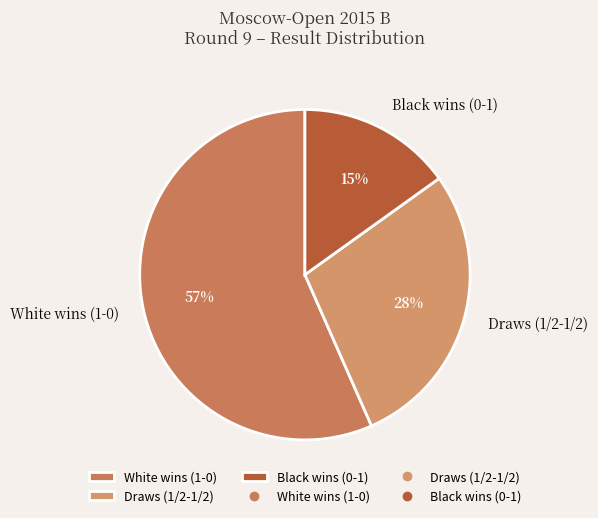

What is the smallest slice in the pie chart?

Black wins (0-1)